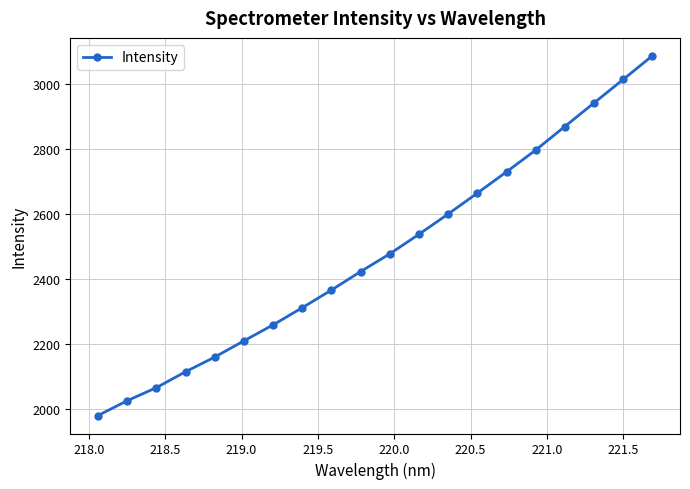

Does the chart have visible grid lines?

Yes